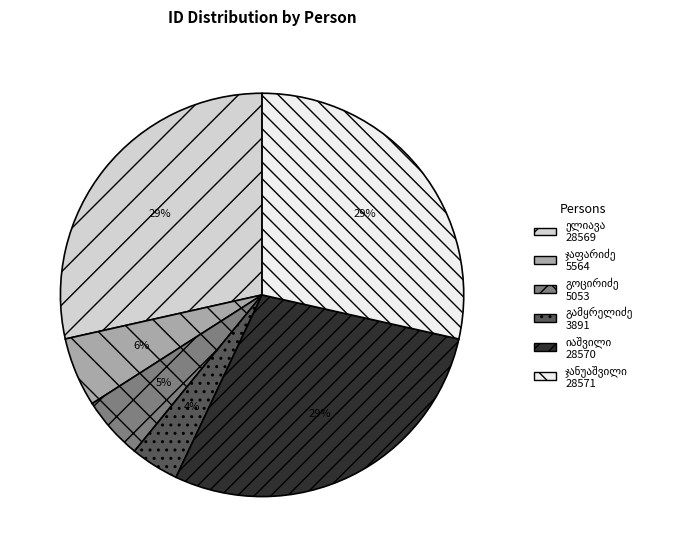

To the nearest percent, what is the average slice percentage?

17%